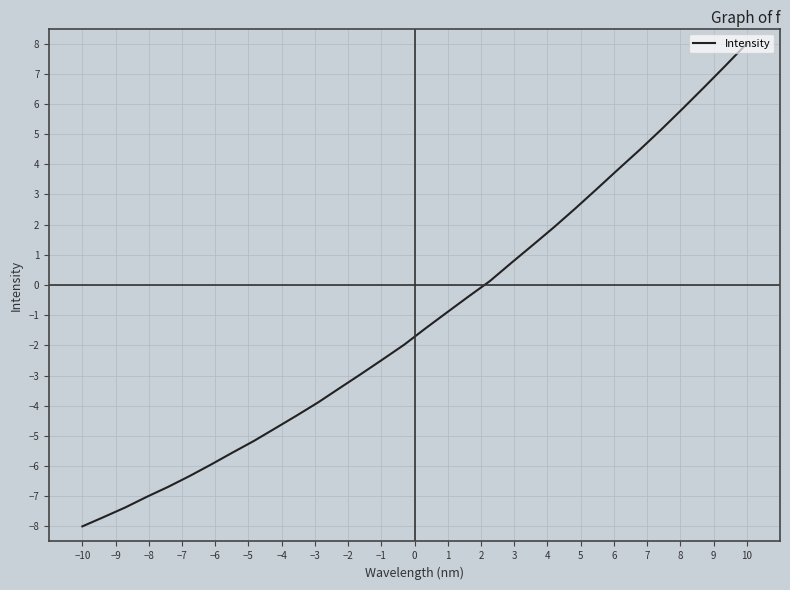

What is the difference between the maximum and minimum values?

16.0